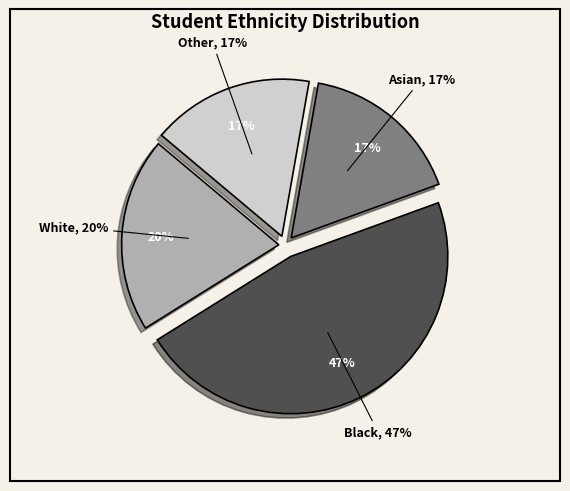

Rank the categories by value from highest to lowest.

Black, White, Asian, Other